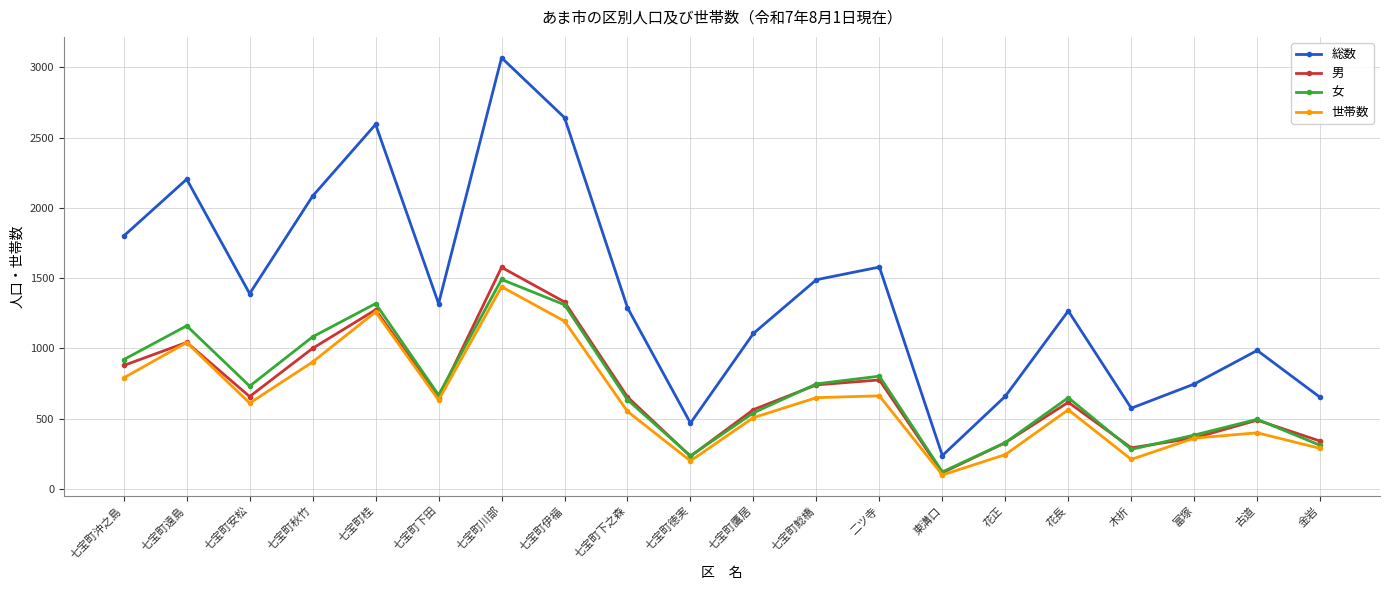

What position from the right is 七宝町伊福?

13